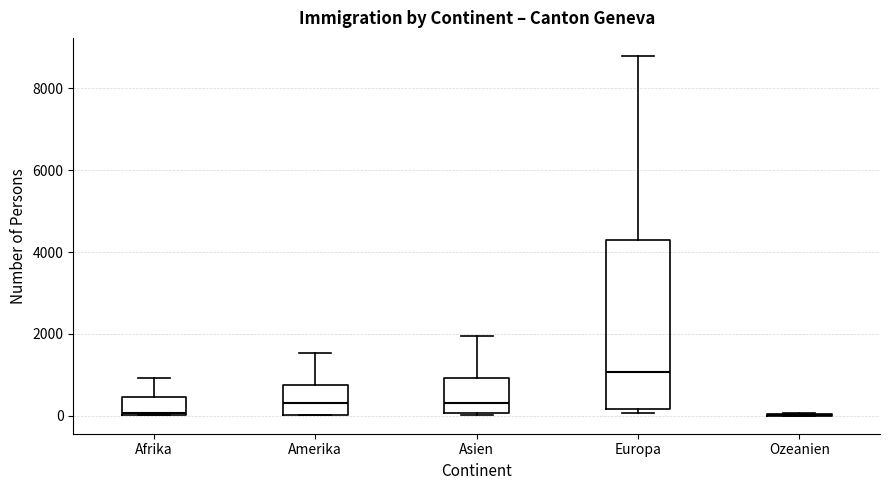

Comparing the boxes themselves (not the whiskers), which one is the tallest?

Europa